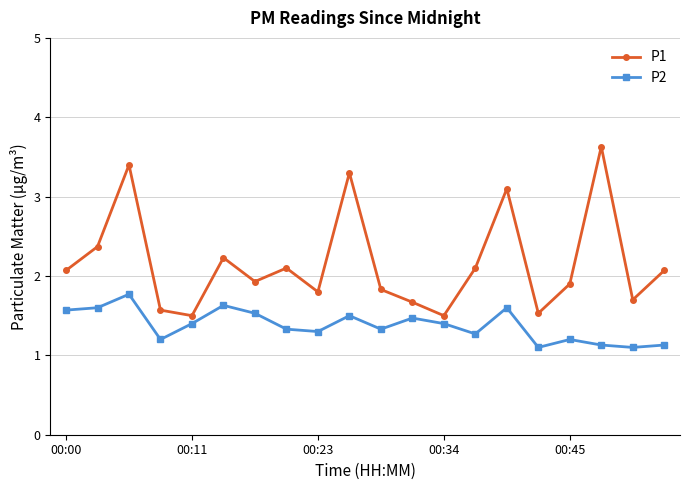

Which series has the largest range (max minus min)?

P1